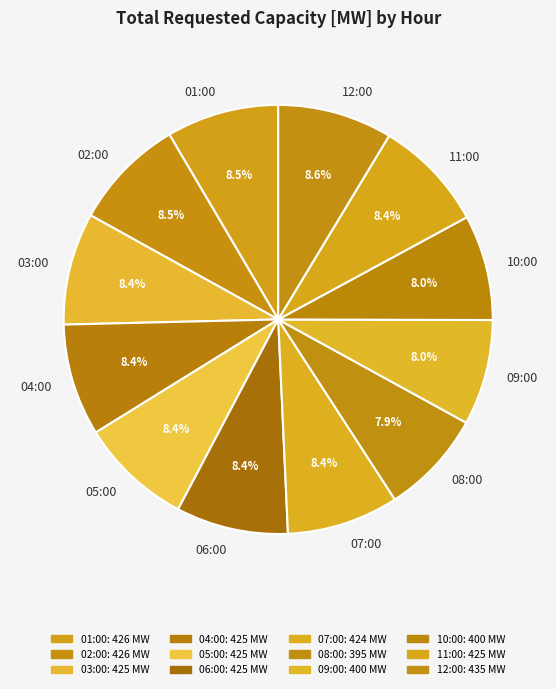

Between 08:00 and 03:00, which is larger?

03:00